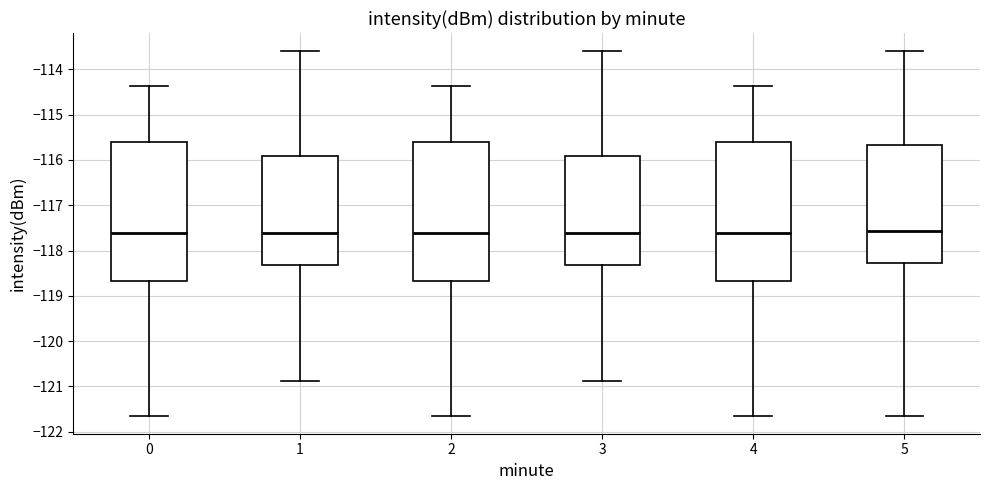

Reading left to right, read every box against the y-axis: the position of its median line, the range the box covers, and the ends of its whiskers. The values are not printed on the chart, so give them approximately, as read against the axis.

0: median -117.6, box -118.7 to -115.6, whiskers -121.6 to -114.4
1: median -117.6, box -118.3 to -115.9, whiskers -120.9 to -113.6
2: median -117.6, box -118.7 to -115.6, whiskers -121.6 to -114.4
3: median -117.6, box -118.3 to -115.9, whiskers -120.9 to -113.6
4: median -117.6, box -118.7 to -115.6, whiskers -121.6 to -114.4
5: median -117.6, box -118.3 to -115.7, whiskers -121.6 to -113.6